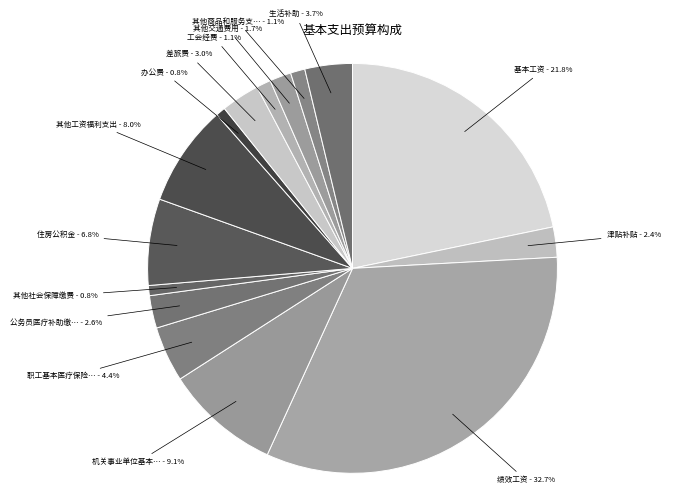

How many segments does this pie chart have?

15